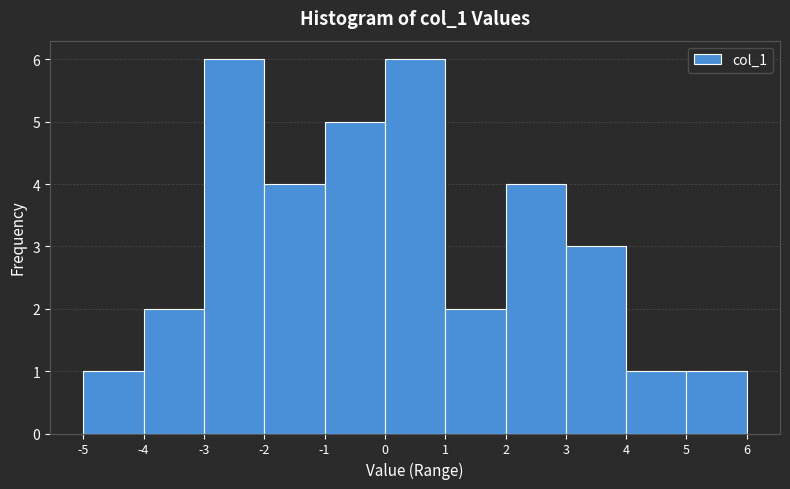

Reading left to right, list every bar in this chart as the range it spans on the x-axis followed by its height. The values are not printed on the chart, so give them approximately, as read against the axis.

-5 to -4: 1
-4 to -3: 2
-3 to -2: 6
-2 to -1: 4
-1 to 0: 5
0 to 1: 6
1 to 2: 2
2 to 3: 4
3 to 4: 3
4 to 5: 1
5 to 6: 1